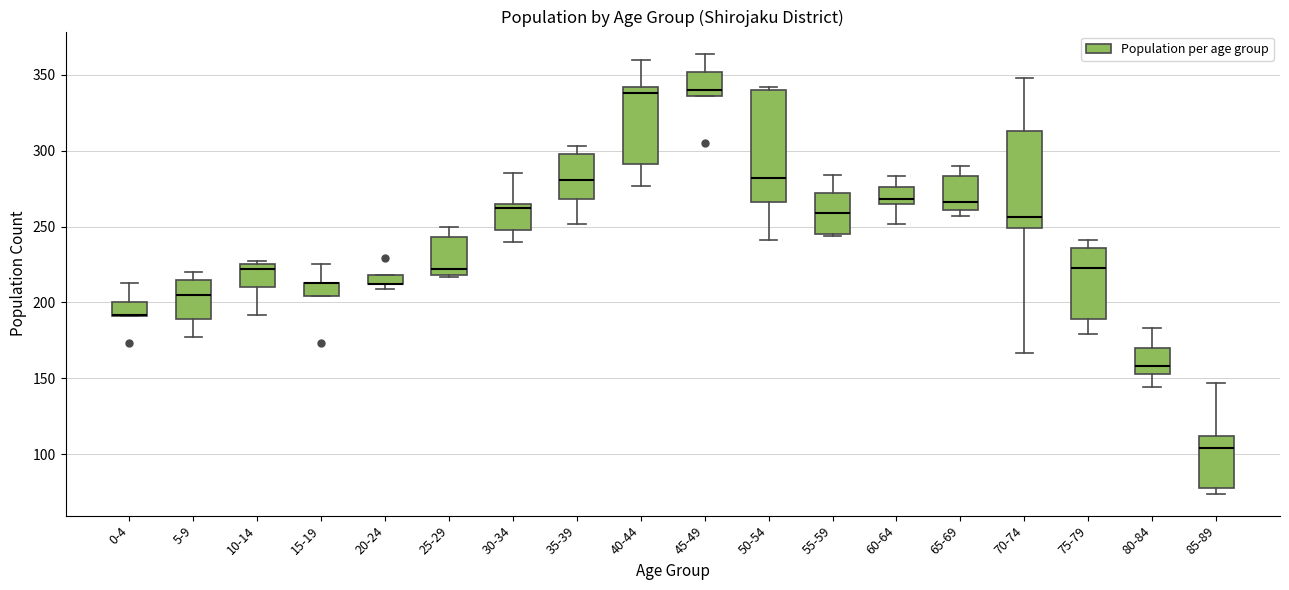

Which box is the tallest, from its lower edge to its upper edge?

50-54